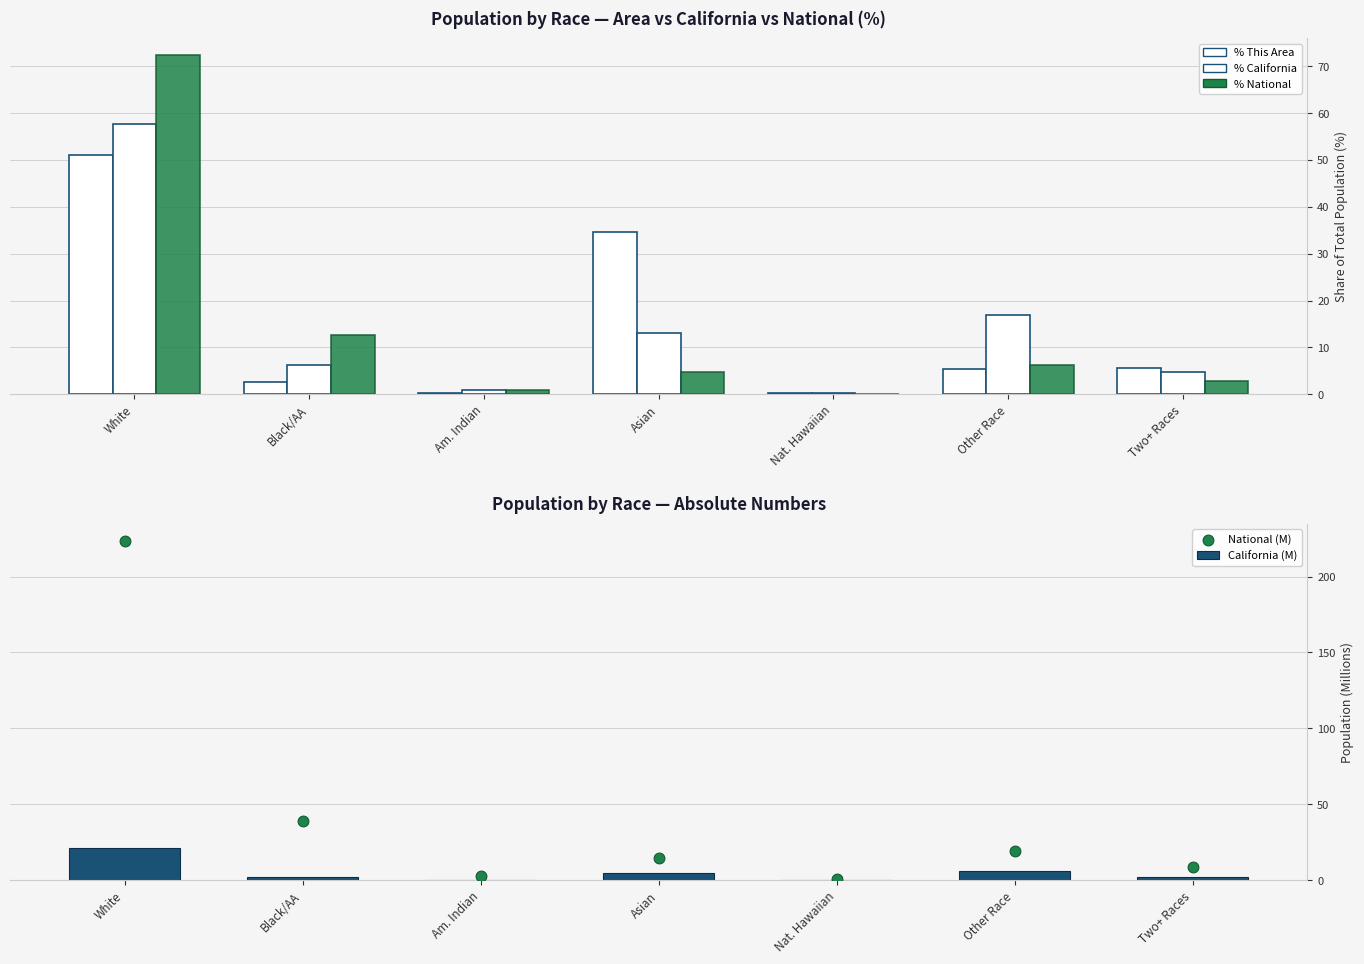

At which category is the sum across all series the highest?

White